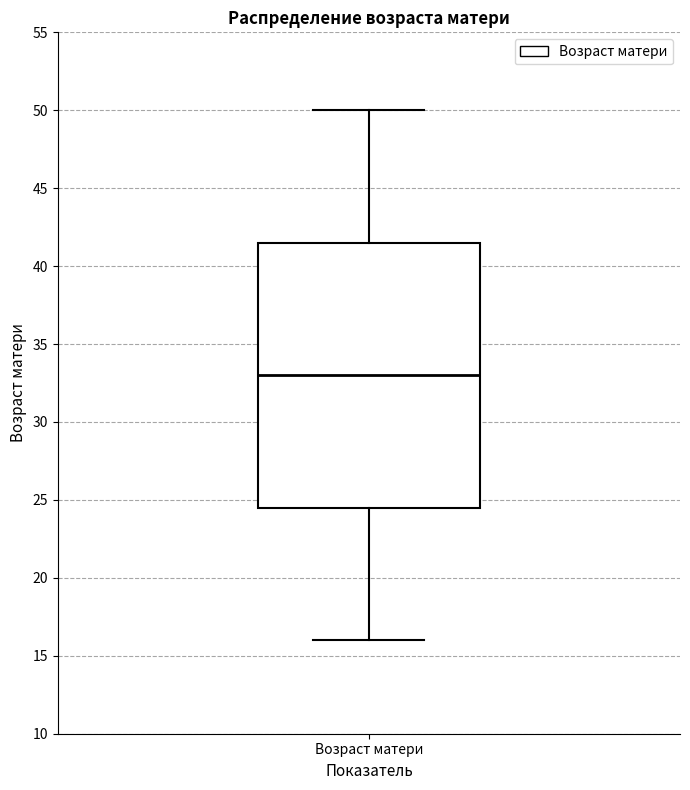

Read this box plot against the y-axis: the position of the median line, the range covered by the box, and the ends of both whiskers. The values are not printed on the chart, so give them approximately, as read against the axis.

median 33.0, box 24.5 to 41.5, whiskers 16.0 to 50.0